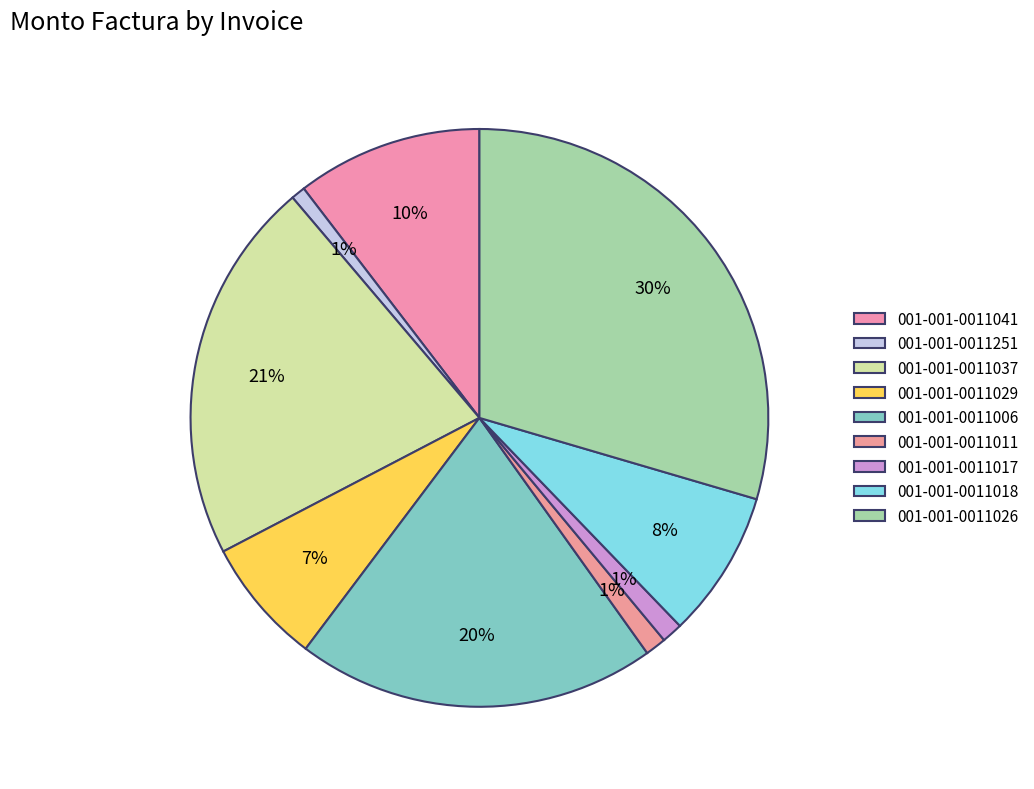

Count the number of slices in the pie.

9